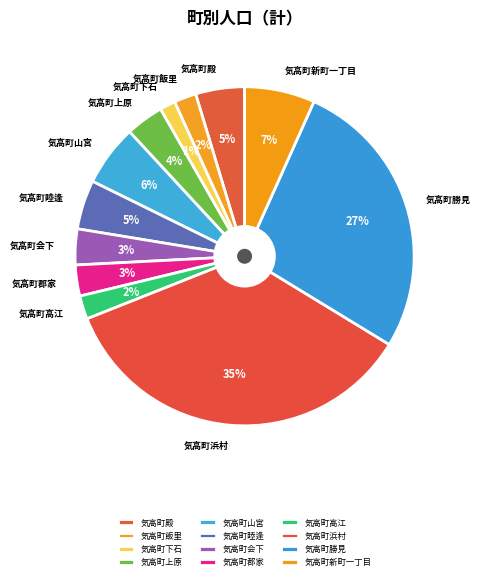

To the nearest percent, what is the average slice percentage?

8%